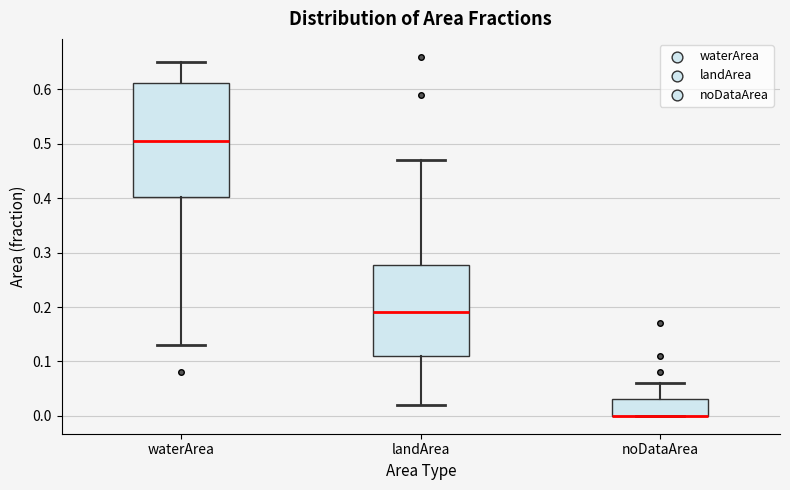

Reading left to right, read every box against the y-axis: the position of its median line, the range the box covers, and the ends of its whiskers. The values are not printed on the chart, so give them approximately, as read against the axis.

waterArea: median 0.51, box 0.40 to 0.61, whiskers 0.13 to 0.65
landArea: median 0.19, box 0.11 to 0.28, whiskers 0.02 to 0.47
noDataArea: median 0.00 (drawn on the box's lower edge), box 0.00 to 0.03, whiskers 0.00 to 0.06